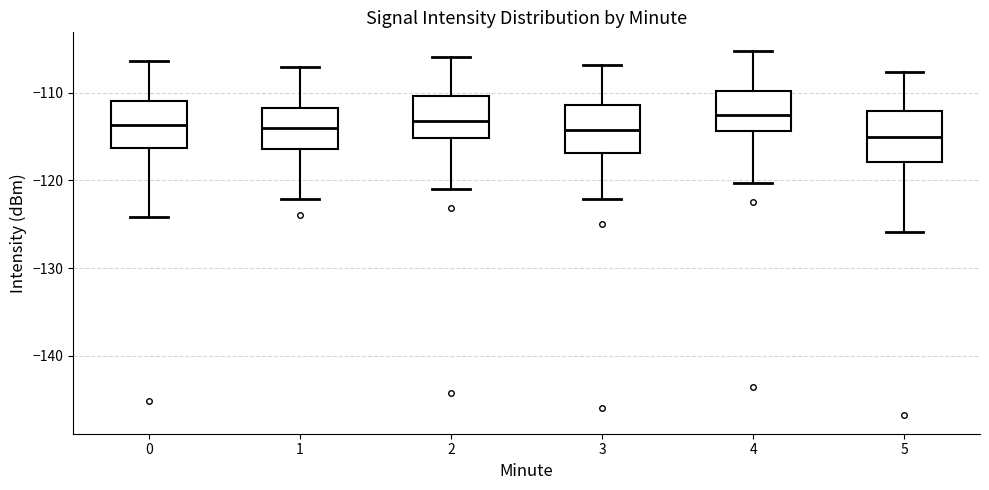

Where does the upper whisker of the box at x = 2 end on the y-axis? The values are not printed on the chart, so give them approximately, as read against the axis.

-106